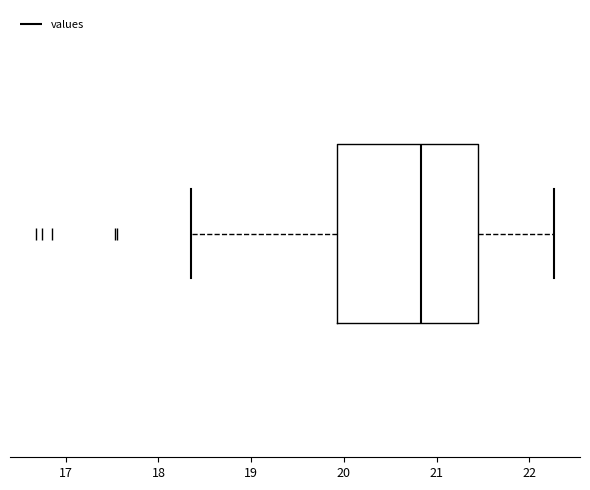

Where does the right whisker of the box end on the x-axis? The values are not printed on the chart, so give them approximately, as read against the axis.

22.3